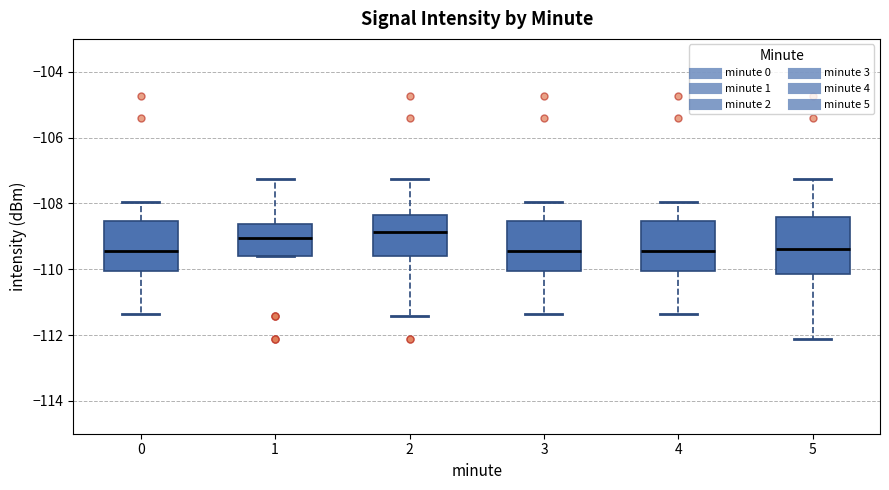

Comparing the boxes themselves (not the whiskers), which one is the tallest?

5